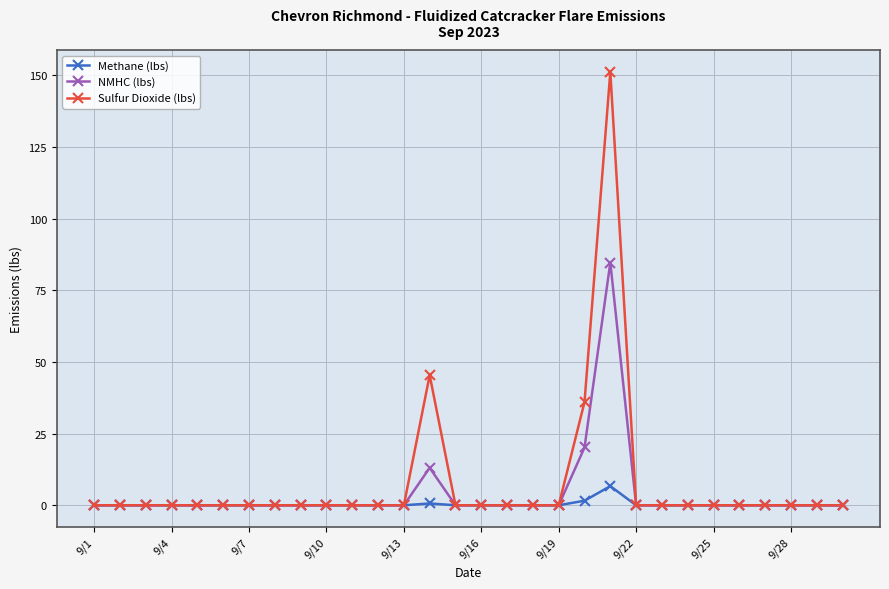

Does the chart have visible grid lines?

Yes